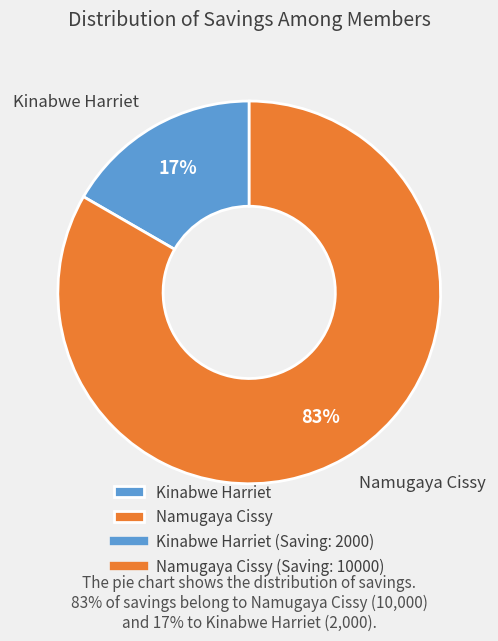

Which category has the smallest portion of the pie?

Kinabwe Harriet